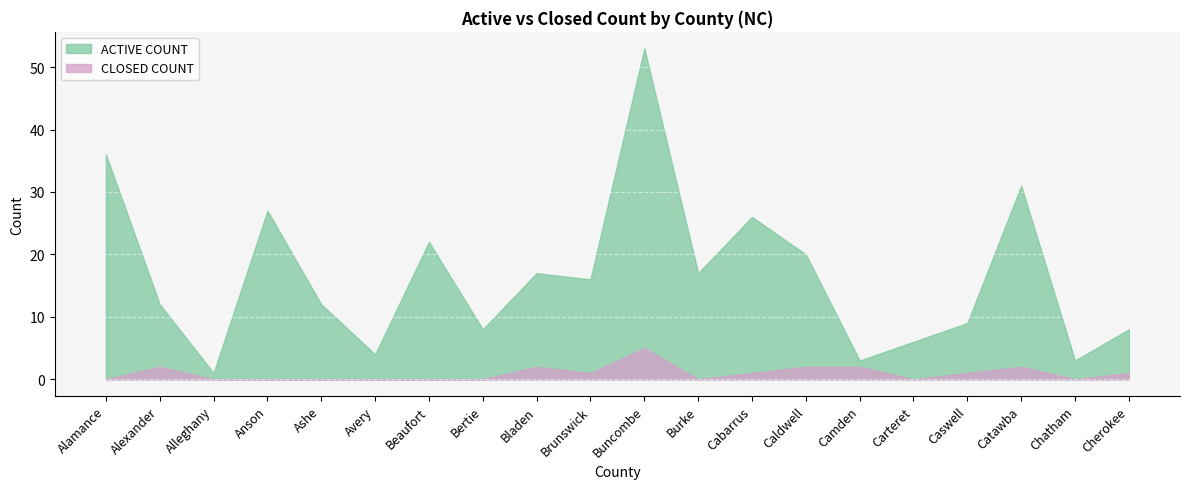

At which label is ACTIVE COUNT closest to 27?

Anson